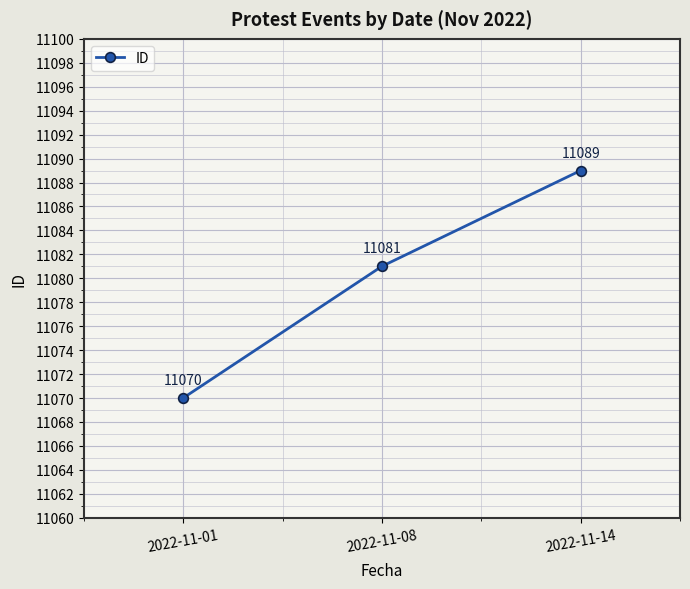

Approximately how many times larger is the value at 2022-11-14 compared to 2022-11-01?

1.0